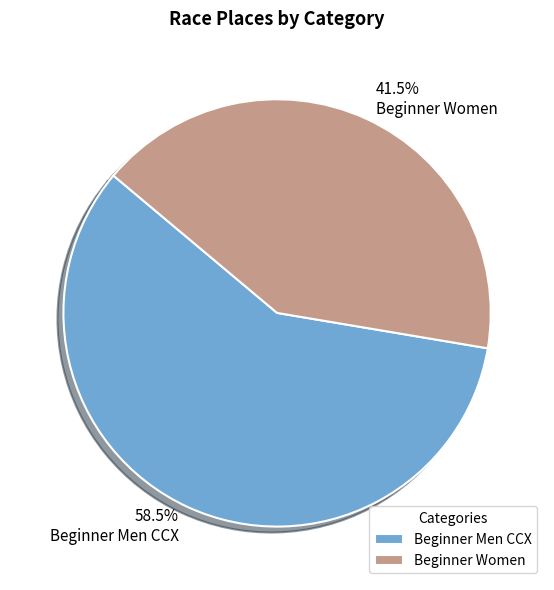

Is Beginner Men CCX the majority of the pie?

Yes